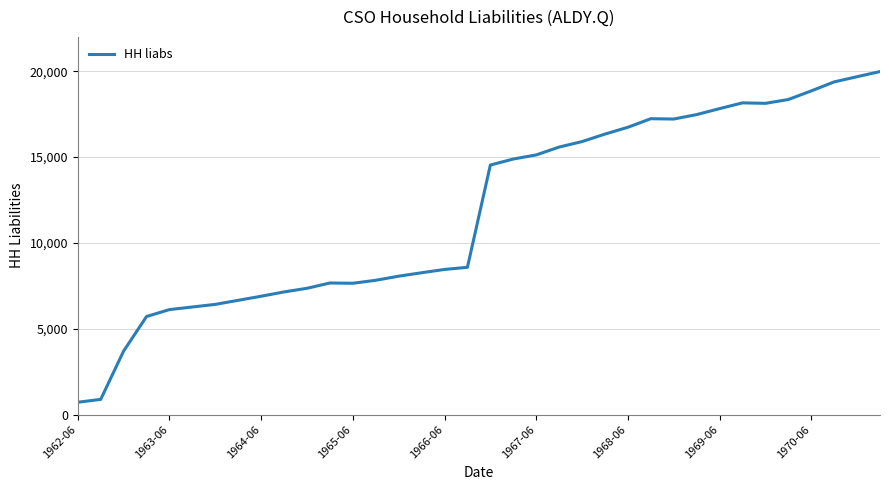

What is the difference between the maximum and minimum values?

19263